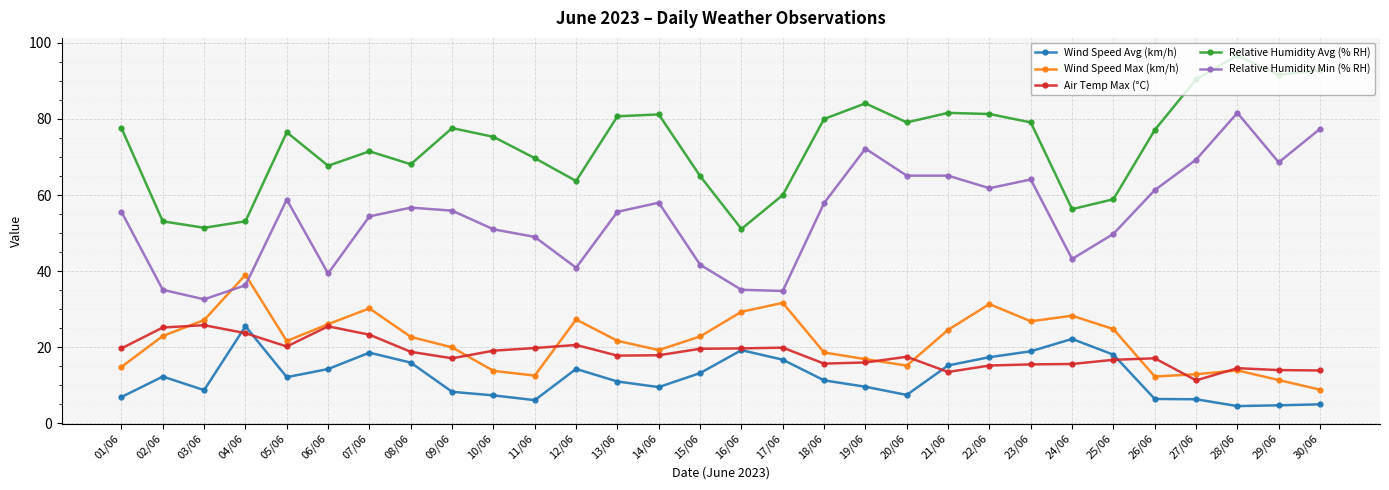

Which series has the widest spread of values?

Relative Humidity Min (% RH)